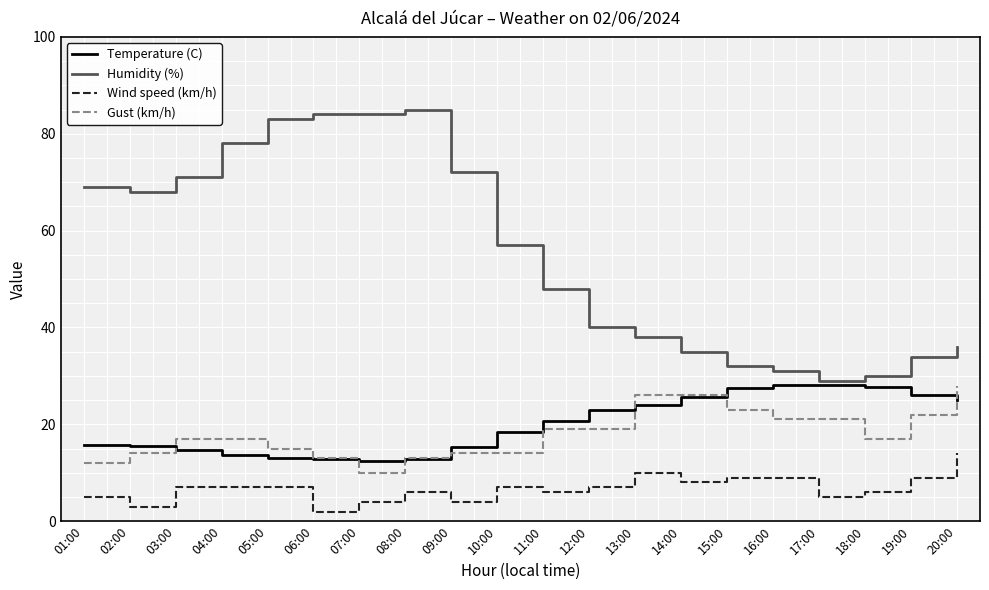

What is the difference between the second highest and minimum values in the Temperature (C) series?

15.6